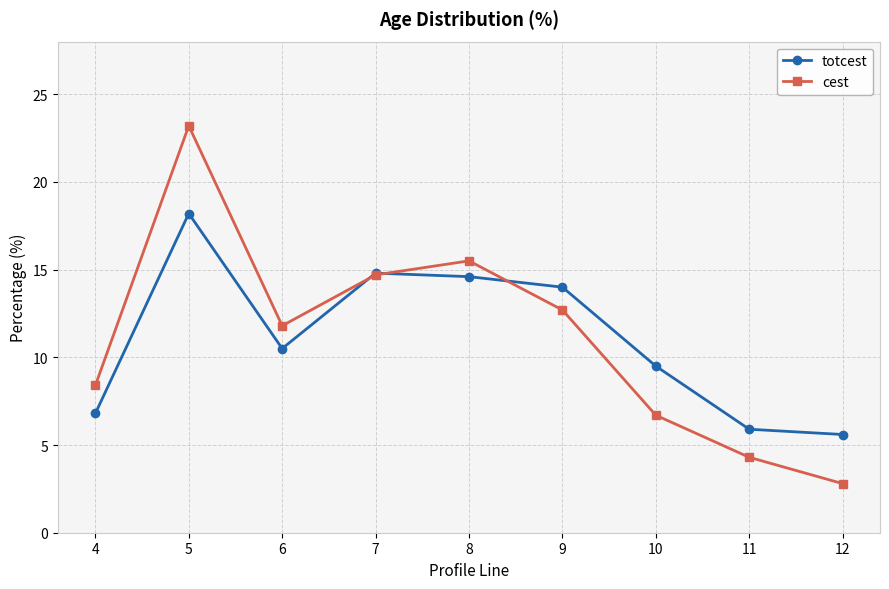

What is the smallest value displayed?

2.8